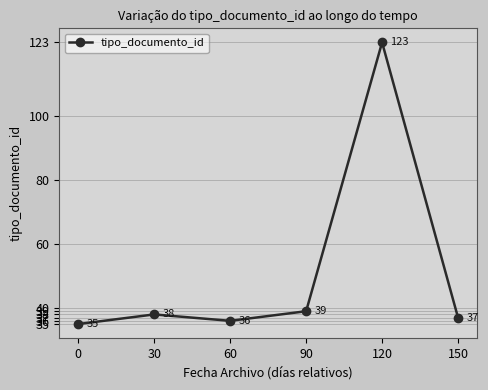

How many interior local peaks (higher than both neighbors) does the data have?

2